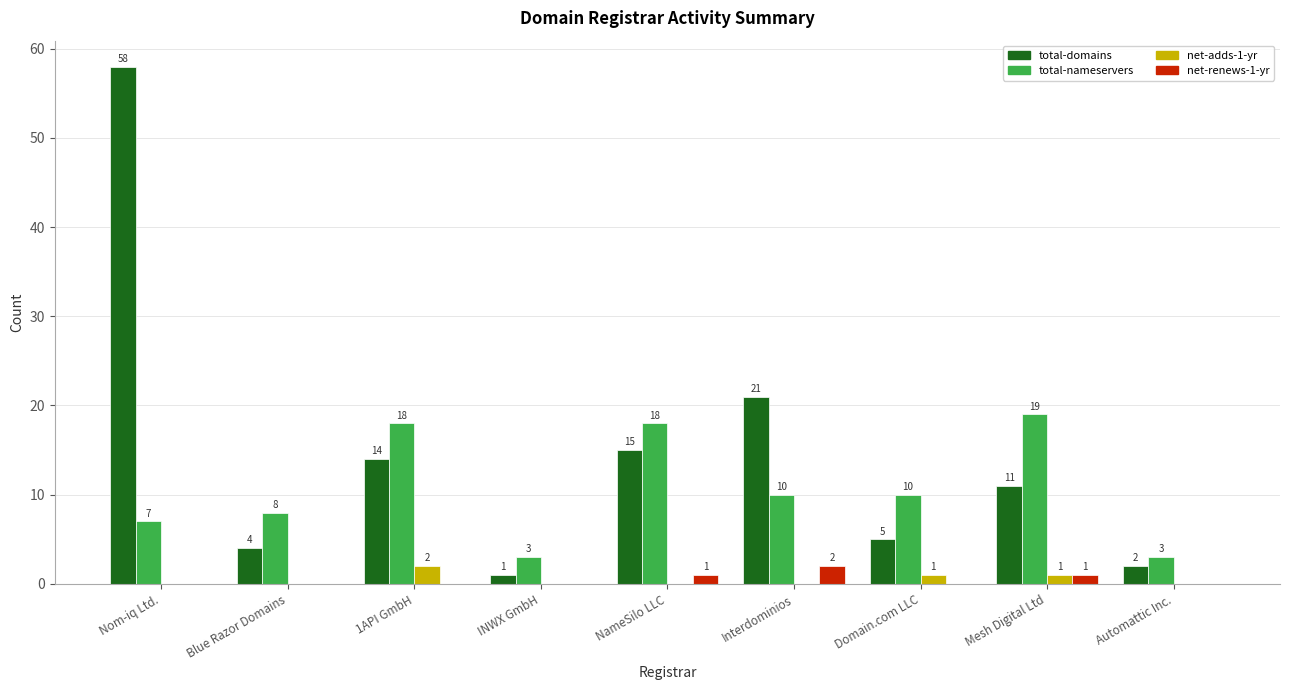

Which series has the largest total across all categories?

total-domains